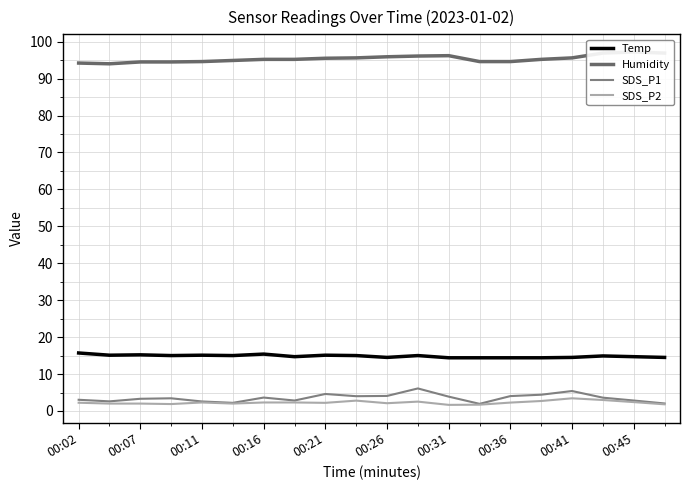

How many values in the Humidity series exceed 95?

12